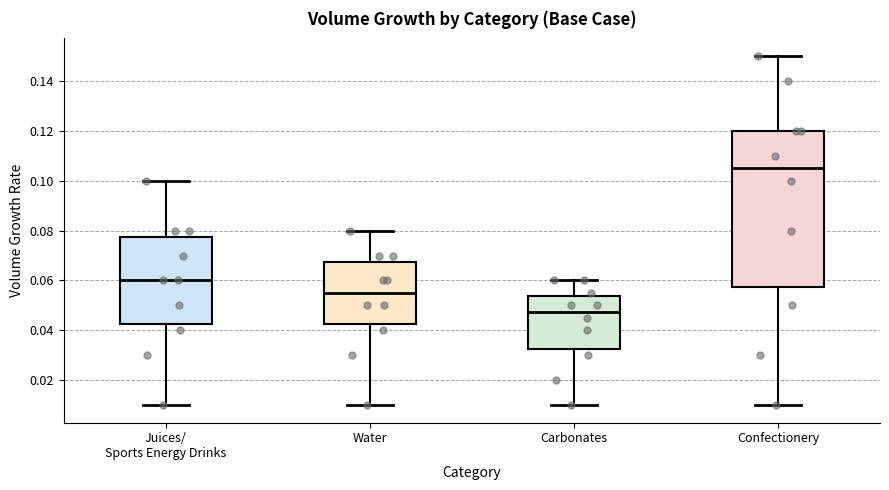

Where does the median line of the box for Juices/ Sports Energy Drinks sit on the y-axis? The values are not printed on the chart, so give them approximately, as read against the axis.

0.060